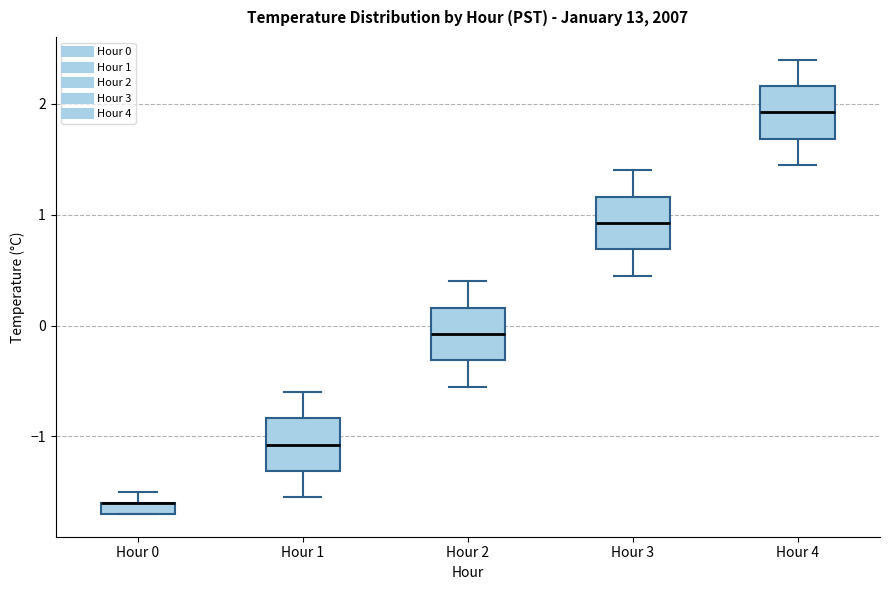

Where does the lower whisker of the box for Hour 3 end on the y-axis? The values are not printed on the chart, so give them approximately, as read against the axis.

0.5